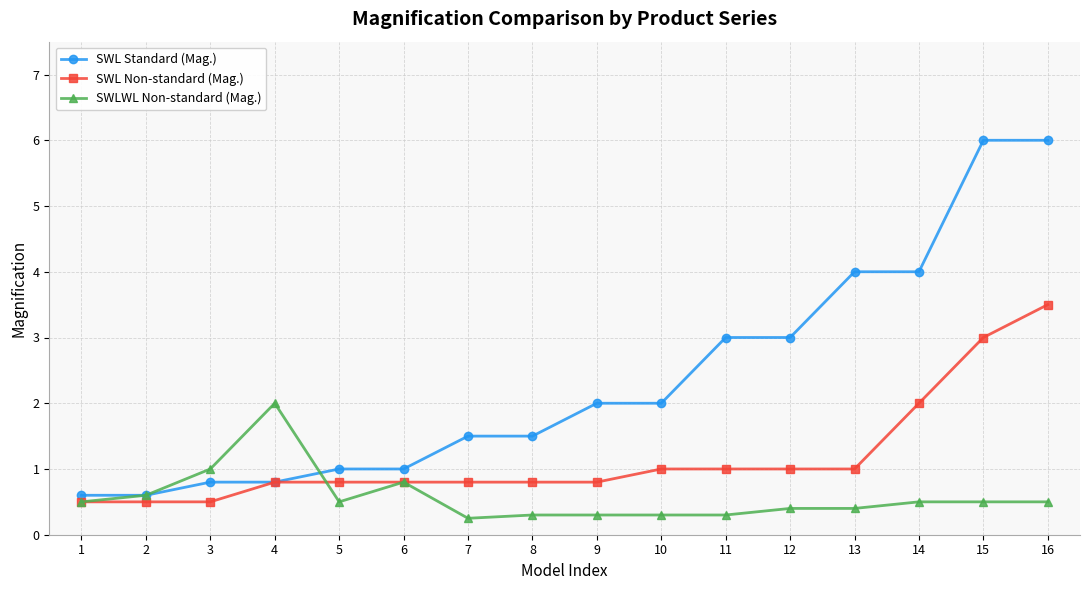

What is the value of the SWL Non-standard (Mag.) point at the 12th from the left?

1.0